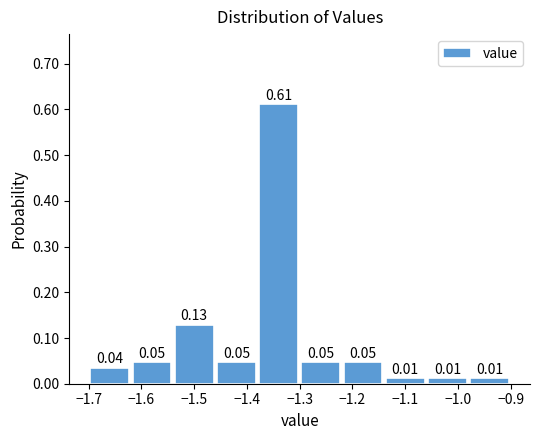

Which range on the x-axis has the tallest bar?

-1.38 to -1.30